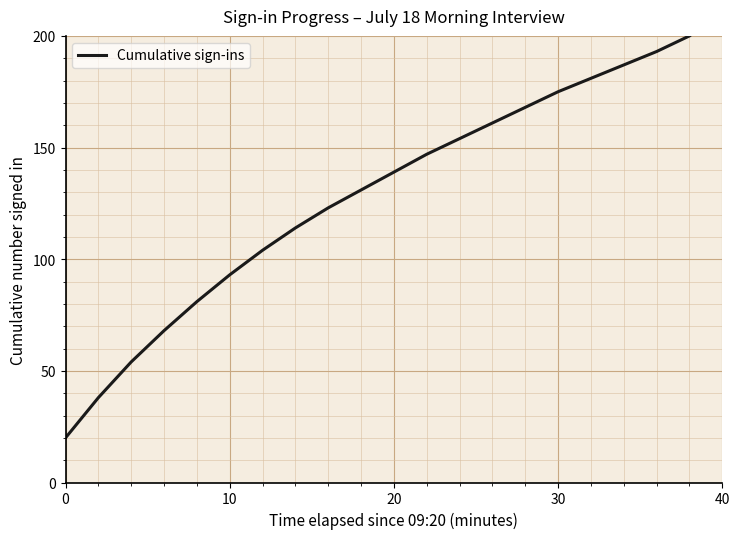

What is the smallest value displayed?

20